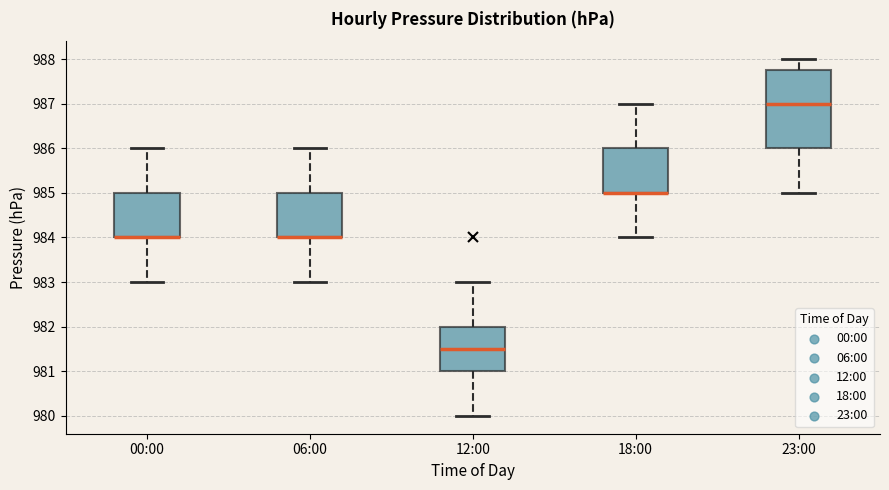

Reading left to right, transcribe this box plot: for each box, give where its median line is, the range the box spans, and where its two whiskers end, as read against the y-axis. The values are not printed on the chart, so give them approximately, as read against the axis.

00:00: median 984.0 (drawn on the box's lower edge), box 984.0 to 985.0, whiskers 983.0 to 986.0
06:00: median 984.0 (drawn on the box's lower edge), box 984.0 to 985.0, whiskers 983.0 to 986.0
12:00: median 981.5, box 981.0 to 982.0, whiskers 980.0 to 983.0
18:00: median 985.0 (drawn on the box's lower edge), box 985.0 to 986.0, whiskers 984.0 to 987.0
23:00: median 987.0, box 986.0 to 987.8, whiskers 985.0 to 988.0